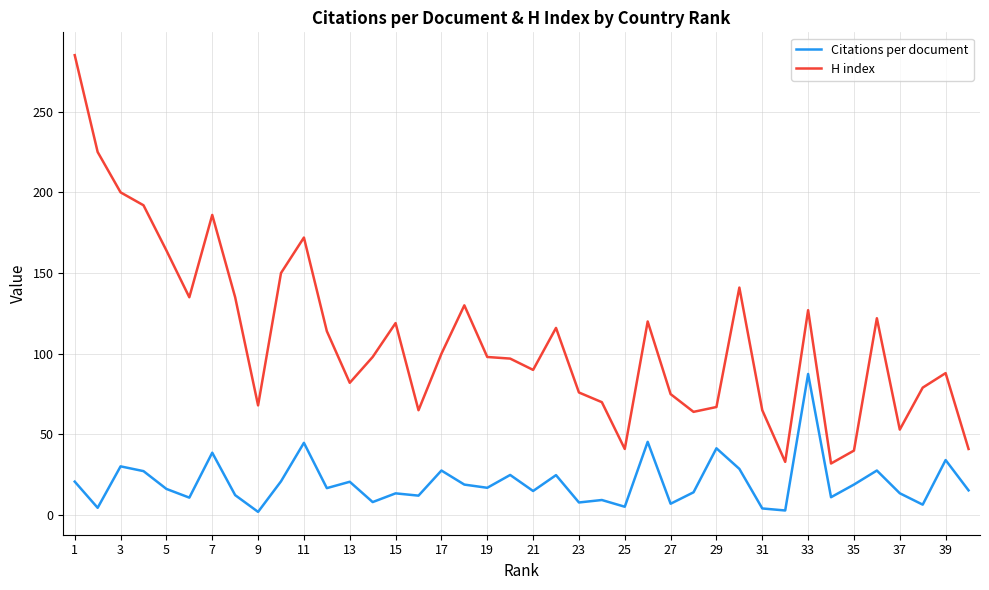

Which series has the widest spread of values?

H index